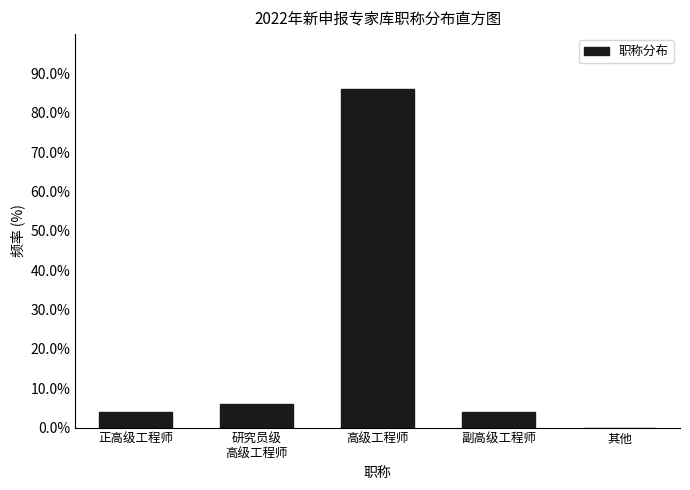

What is the greatest value displayed?

86